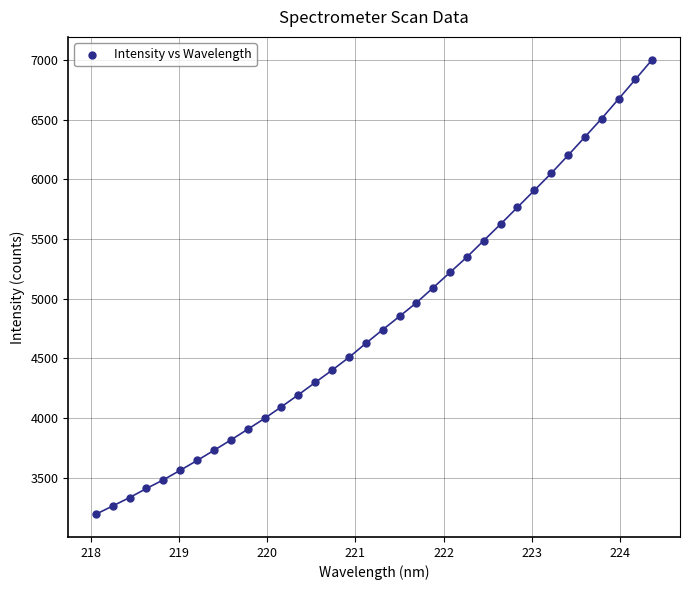

What is the range of X values (max minus min)?

6.3